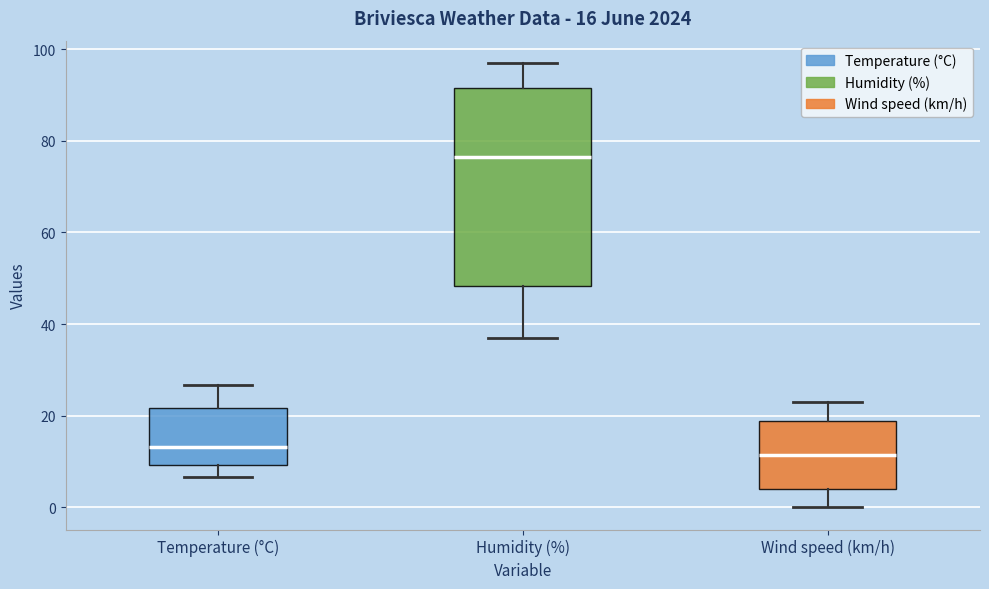

Comparing the boxes themselves (not the whiskers), which one is the tallest?

Humidity (%)